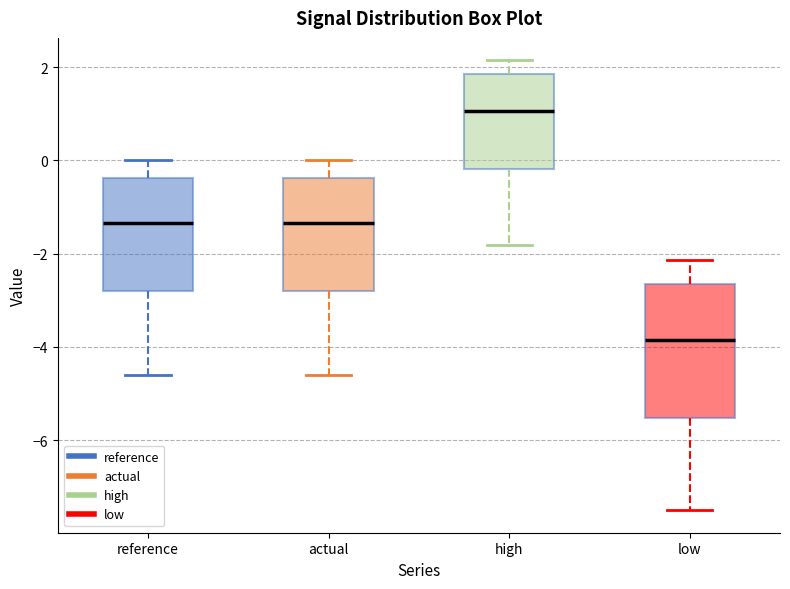

Reading left to right, transcribe this box plot: for each box, give where its median line is, the range the box spans, and where its two whiskers end, as read against the y-axis. The values are not printed on the chart, so give them approximately, as read against the axis.

reference: median -1.4, box -2.8 to -0.4, whiskers -4.6 to 0.0
actual: median -1.4, box -2.8 to -0.4, whiskers -4.6 to 0.0
high: median 1.0, box -0.2 to 1.8, whiskers -1.8 to 2.2
low: median -3.8, box -5.6 to -2.6, whiskers -7.6 to -2.2